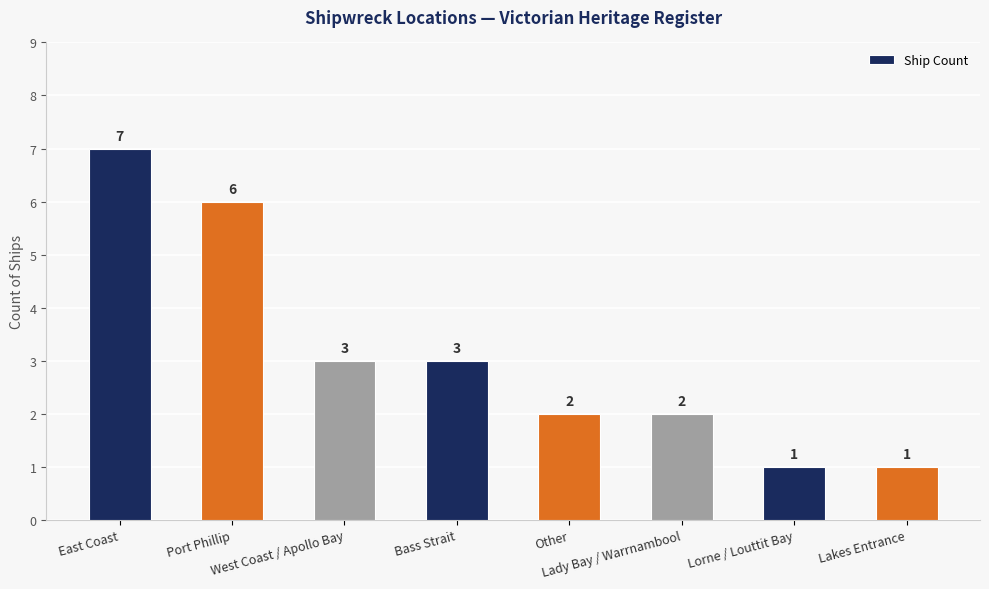

What is the change in value from East Coast to West Coast / Apollo Bay?

-4